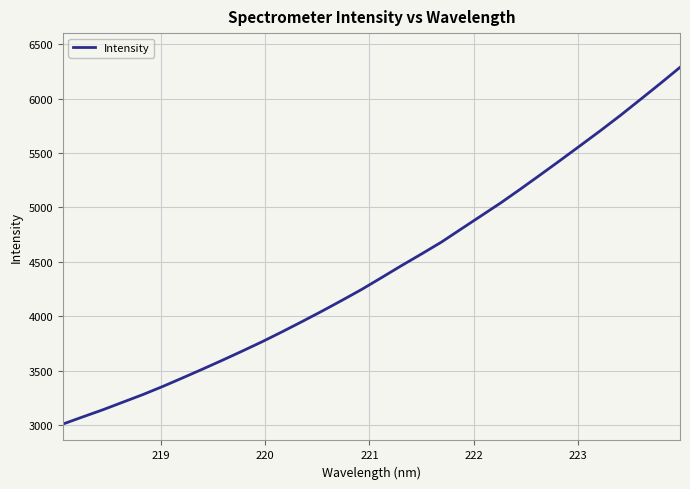

Reading left to right, transcribe all the data shown in this chart.

3011.4	3077.3	3142.2	3211.6	3281.0	3355.7	3434.6	3514.9	3597.0	3681.1	3767.2	3858.0	3951.8	4047.5	4146.2	4247.5	4356.0	4466.0	4572.4	4681.3	4802.4	4922.9	5043.6	5171.6	5302.8	5435.3	5569.9	5705.2	5844.8	5990.2	6136.6	6286.3